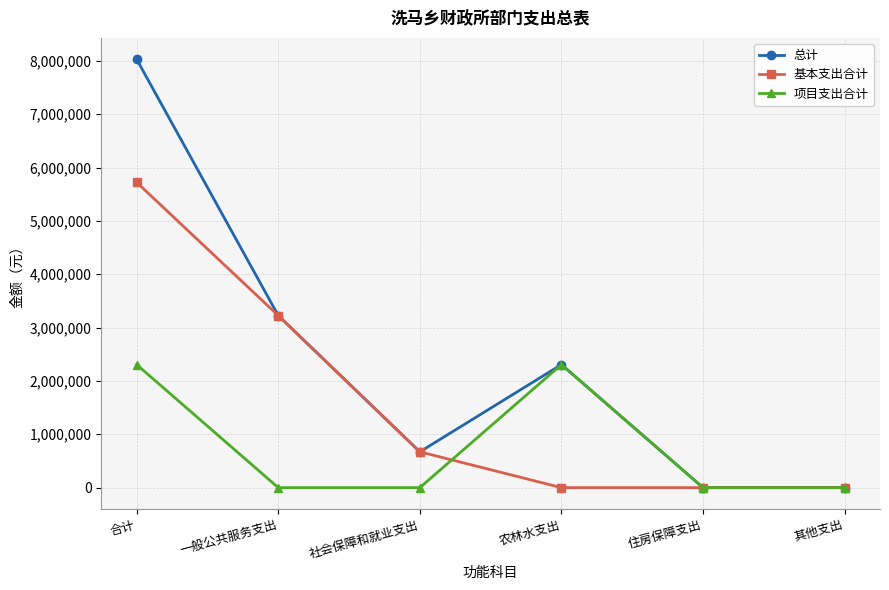

How many data points in 基本支出合计 are less than 671240?

3